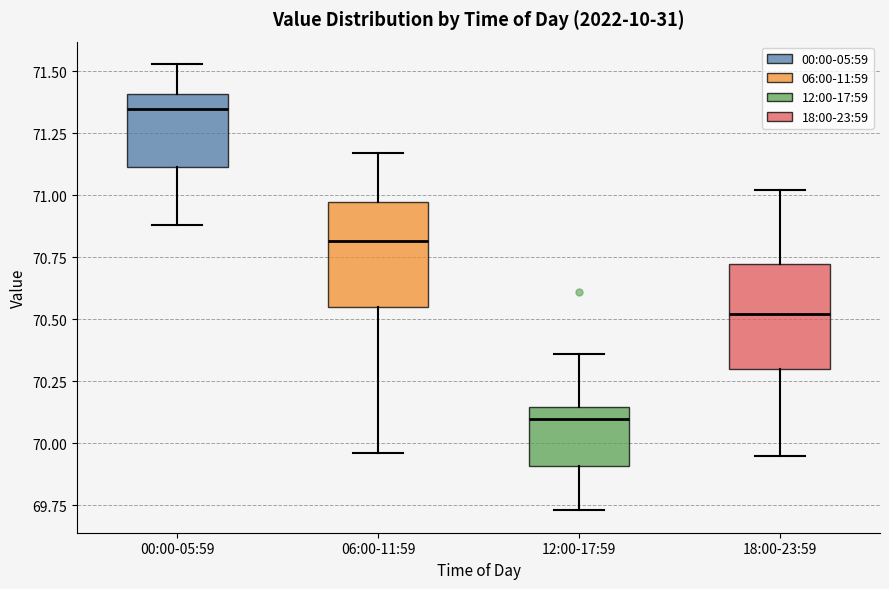

Reading left to right, transcribe this box plot: for each box, give where its median line is, the range the box spans, and where its two whiskers end, as read against the y-axis. The values are not printed on the chart, so give them approximately, as read against the axis.

00:00-05:59: median 71.35, box 71.10 to 71.40, whiskers 70.90 to 71.55
06:00-11:59: median 70.80, box 70.55 to 71.00, whiskers 69.95 to 71.15
12:00-17:59: median 70.10, box 69.90 to 70.15, whiskers 69.75 to 70.35
18:00-23:59: median 70.50, box 70.30 to 70.75, whiskers 69.95 to 71.00